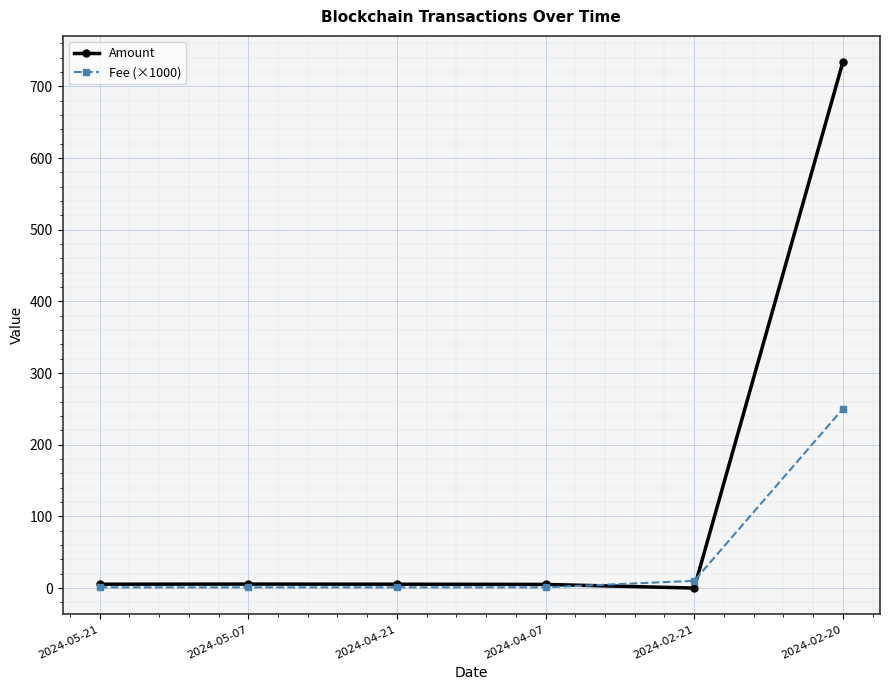

Is it true that Fee (×1000) equals 1.0 at 2024-05-21?

True